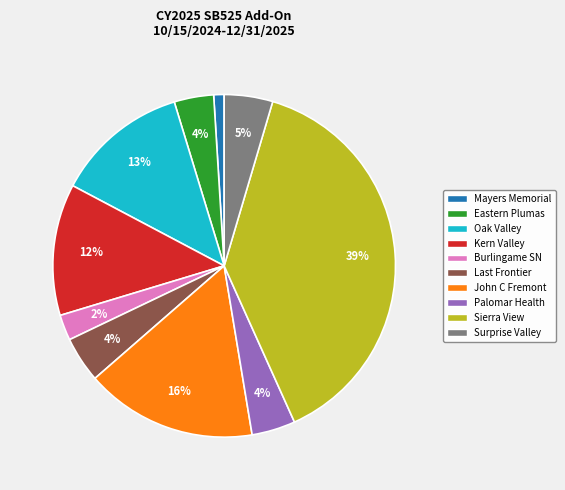

What percentage is the Surprise Valley slice, to the nearest percent?

5%